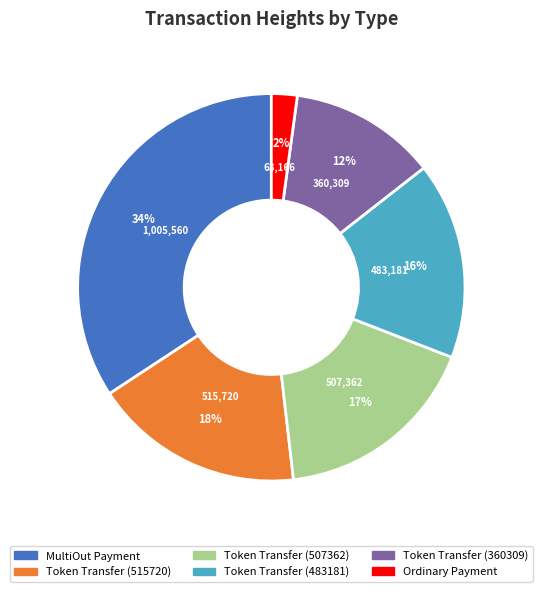

Is it true that Token Transfer (507362) is 26% of the pie?

False